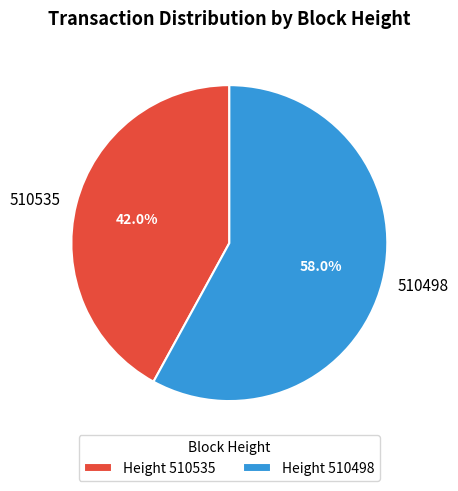

Does any single category account for the majority?

Yes